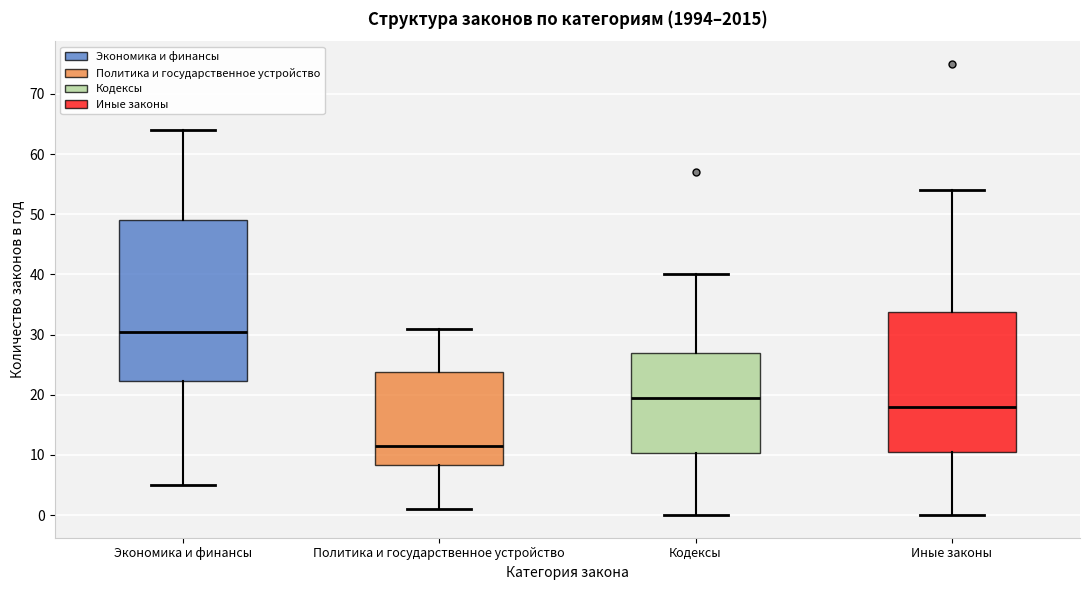

Reading left to right, transcribe this box plot: for each box, give where its median line is, the range the box spans, and where its two whiskers end, as read against the y-axis. The values are not printed on the chart, so give them approximately, as read against the axis.

Экономика и финансы: median 31, box 22 to 49, whiskers 5 to 64
Политика и государственное устройство: median 12, box 8 to 24, whiskers 1 to 31
Кодексы: median 20, box 10 to 27, whiskers 0 to 40
Иные законы: median 18, box 11 to 34, whiskers 0 to 54